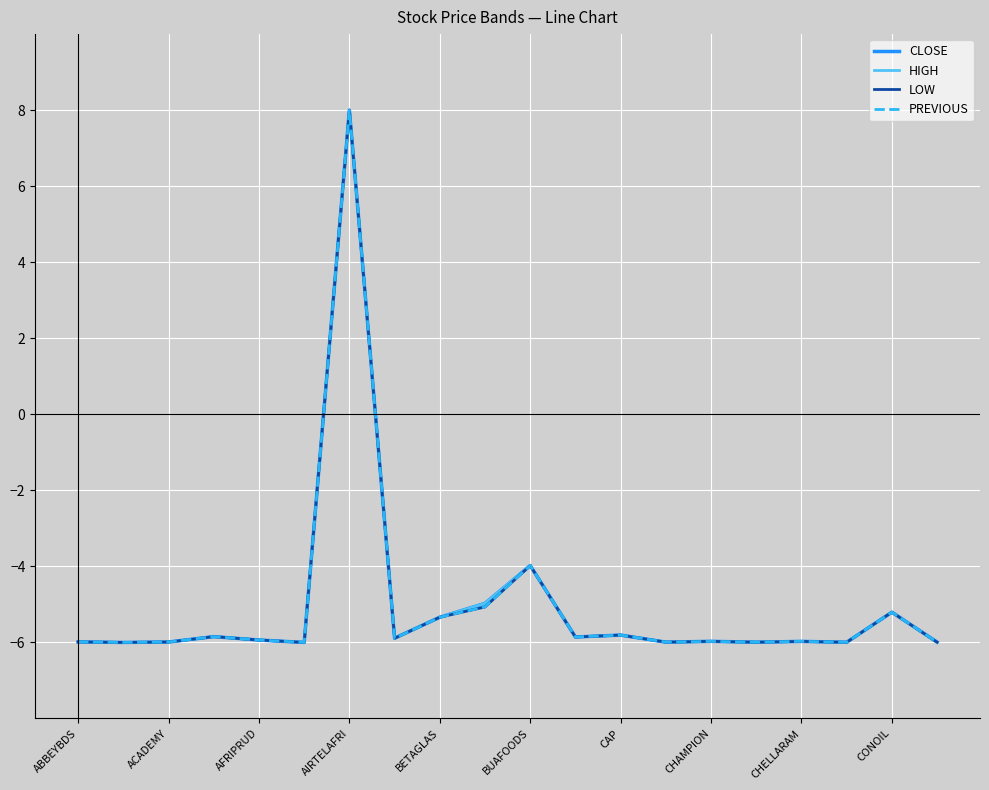

What is the minimum value shown in the chart?

-6.0